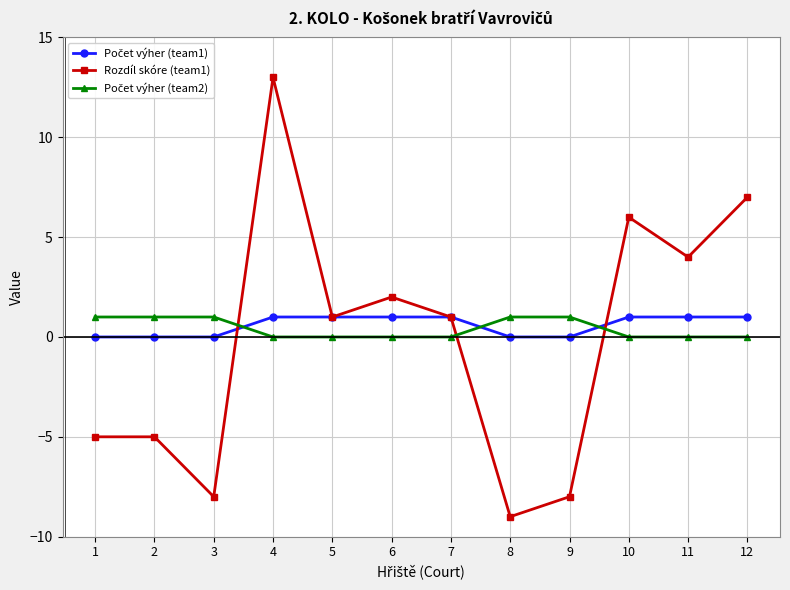

What is the smallest value displayed?

-9